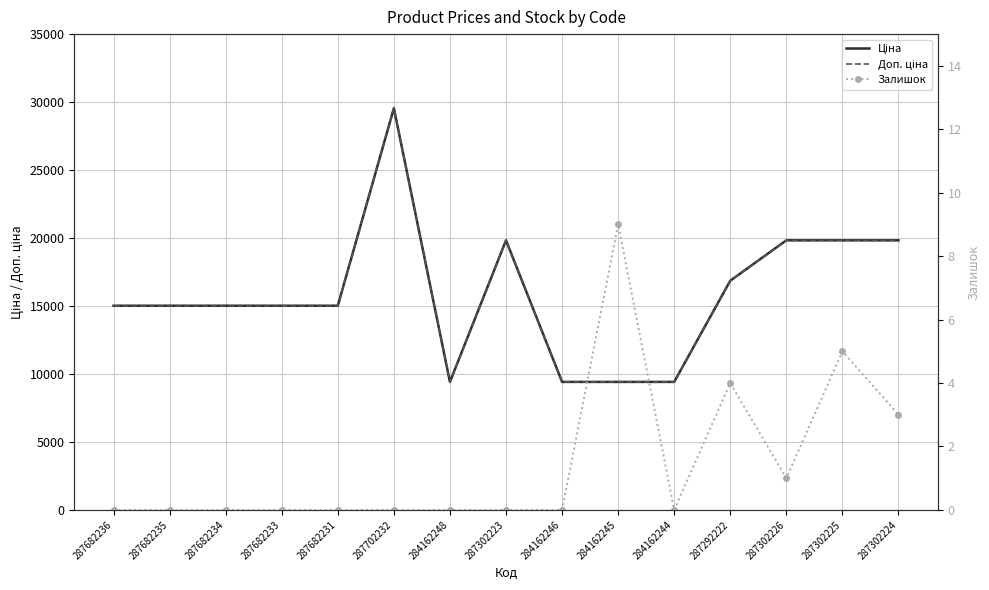

What is the sum of all Залишок values?

22.0